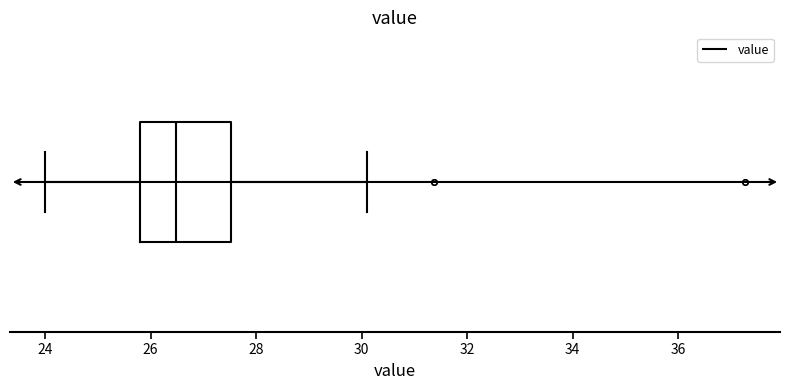

Where is the right edge of the box on the x-axis? The values are not printed on the chart, so give them approximately, as read against the axis.

27.6